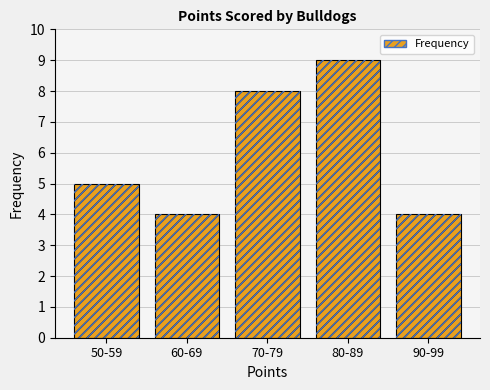

How many bars are there in total?

5